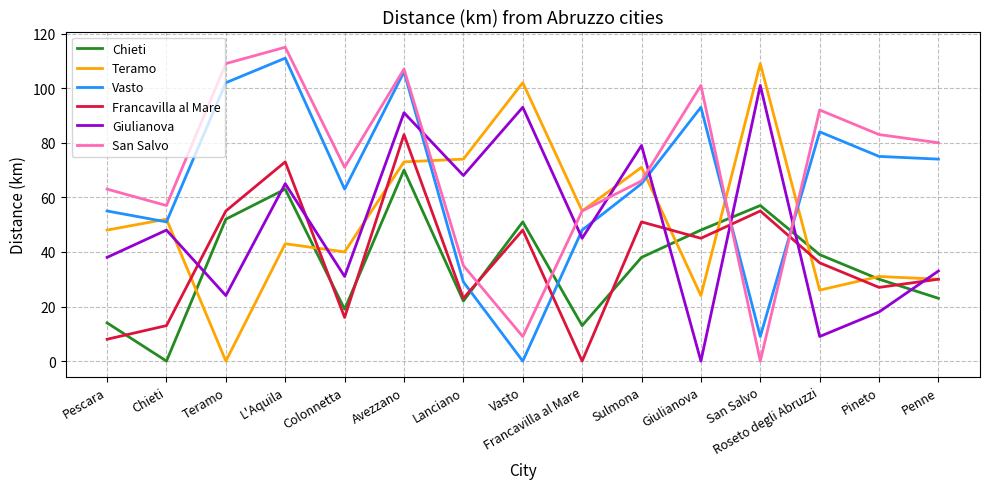

Which series has the widest spread of values?

San Salvo